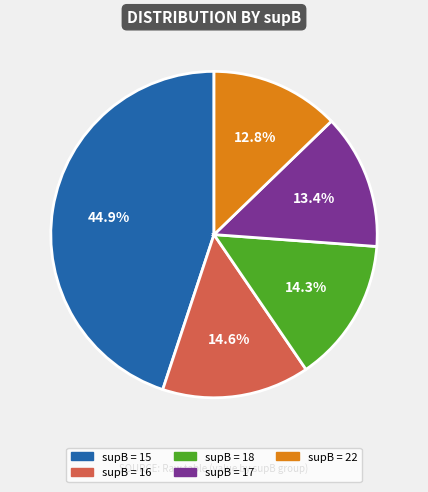

To the nearest percent, what is the average slice percentage?

20%